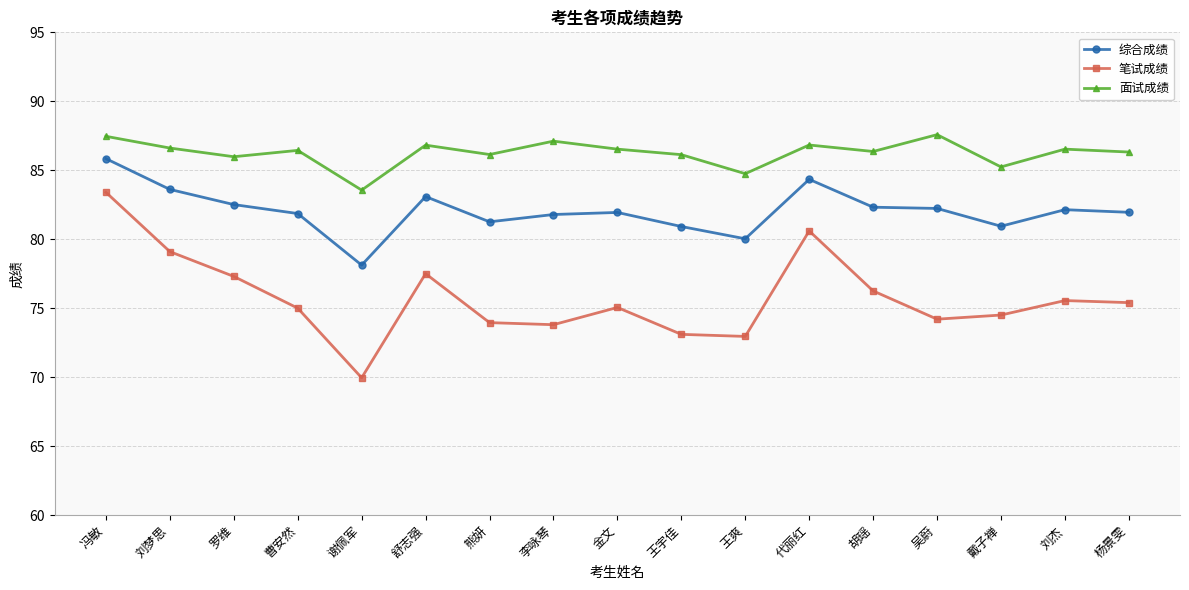

What is the difference between the second highest and minimum values in the 综合成绩 series?

6.2